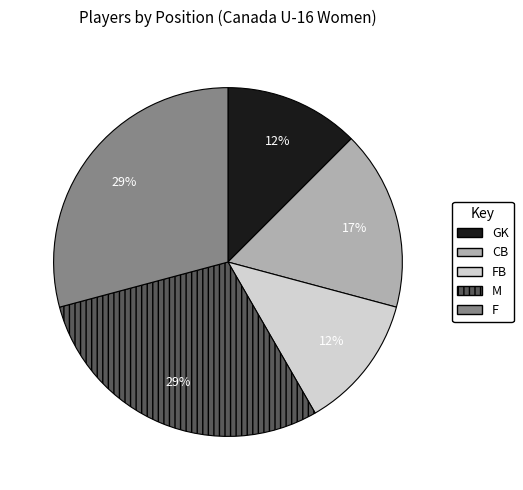

Combined, do FB and F account for over 50%?

No